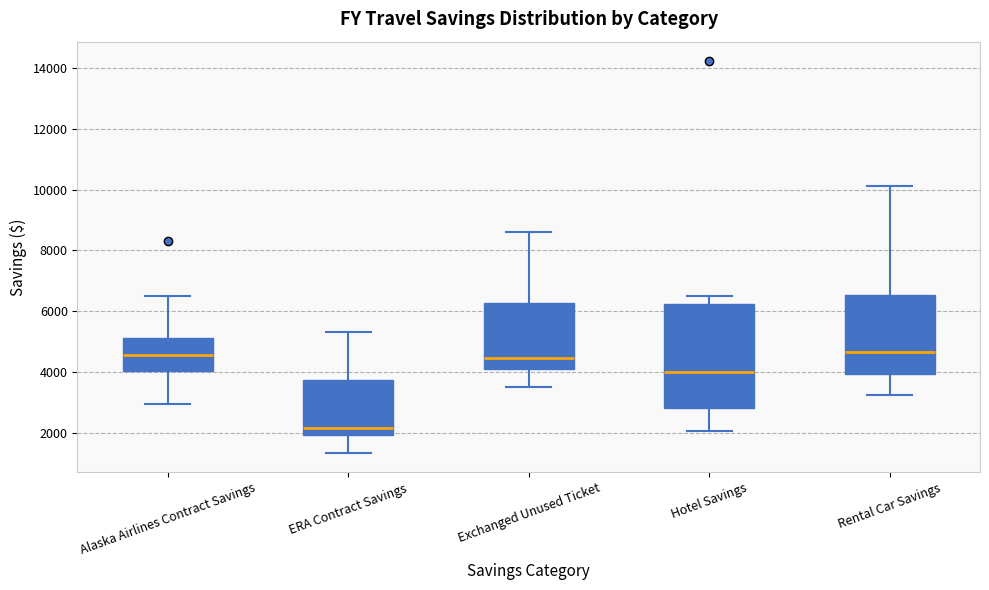

Reading left to right, transcribe this box plot: for each box, give where its median line is, the range the box spans, and where its two whiskers end, as read against the y-axis. The values are not printed on the chart, so give them approximately, as read against the axis.

Alaska Airlines Contract Savings: median 4600, box 4000 to 5200, whiskers 3000 to 6600
ERA Contract Savings: median 2200, box 2000 to 3800, whiskers 1400 to 5400
Exchanged Unused Ticket: median 4400, box 4200 to 6200, whiskers 3600 to 8600
Hotel Savings: median 4000, box 2800 to 6200, whiskers 2000 to 6600
Rental Car Savings: median 4600, box 4000 to 6600, whiskers 3200 to 10200